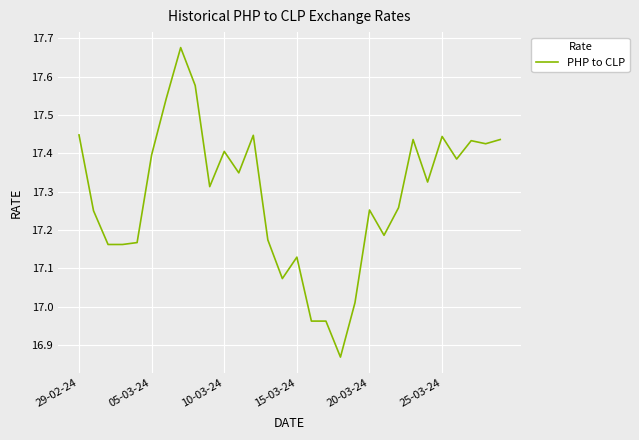

What is the difference between the maximum and minimum values?

0.8